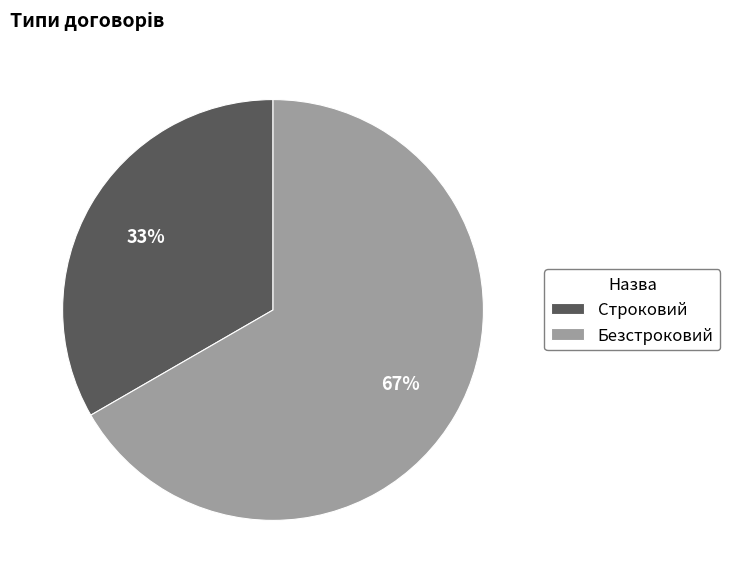

The Строковий slice represents 22% of the pie. True or false?

False